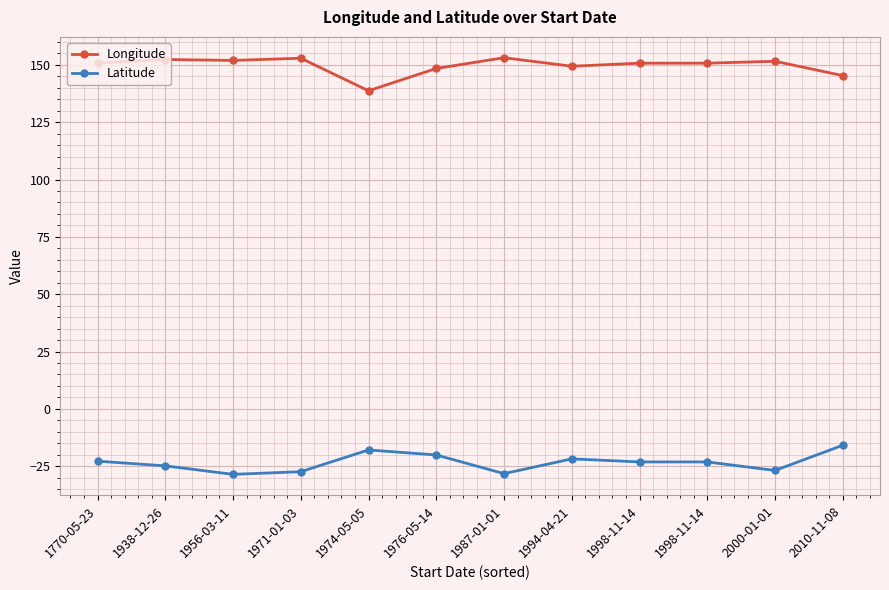

Is this an area chart (filled region under the line)?

No